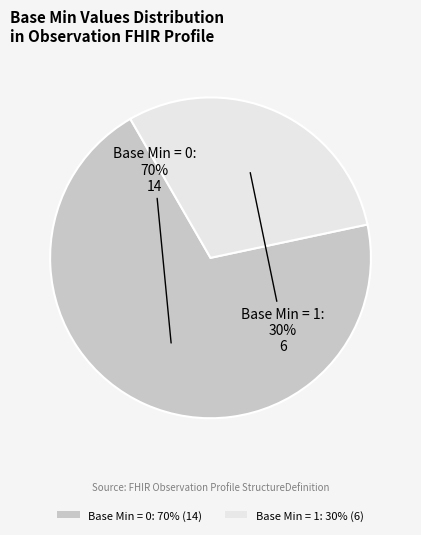

Approximately how many times larger is the value at Base Min = 0: 70% (14) compared to Base Min = 1: 30% (6)?

2.3